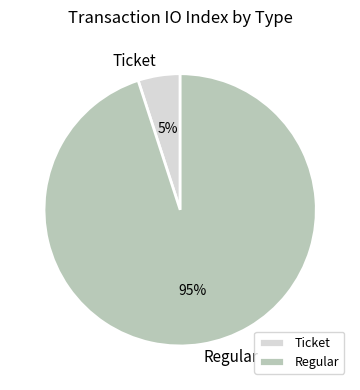

Is it true that Ticket is 1% of the pie?

False